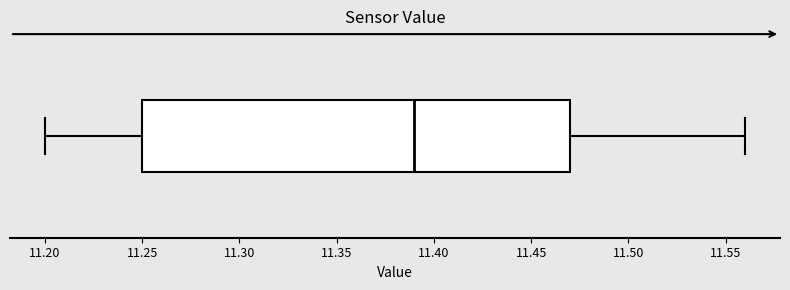

Transcribe this box plot: give where the median line is, the range the box spans, and where the two whiskers end, as read against the x-axis. The values are not printed on the chart, so give them approximately, as read against the axis.

median 11.39, box 11.25 to 11.47, whiskers 11.20 to 11.56